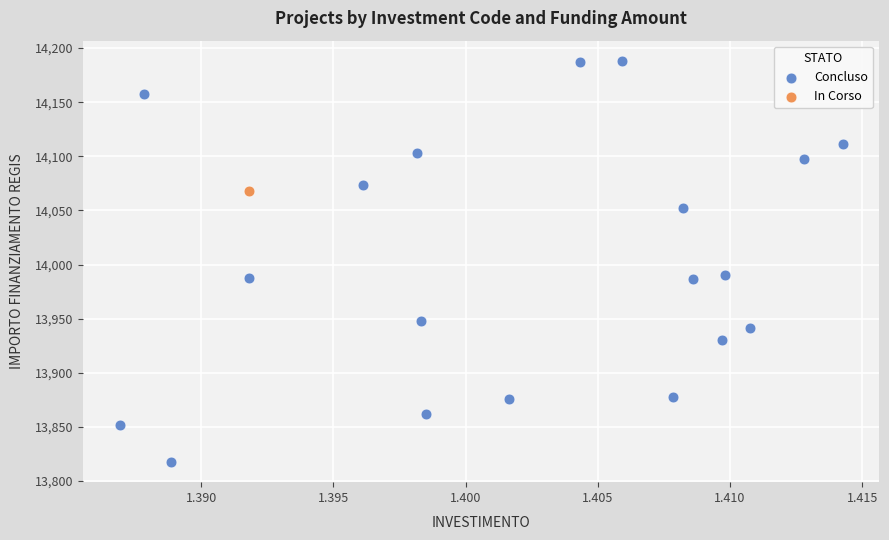

What are all the series names shown in the legend?

Concluso, In Corso